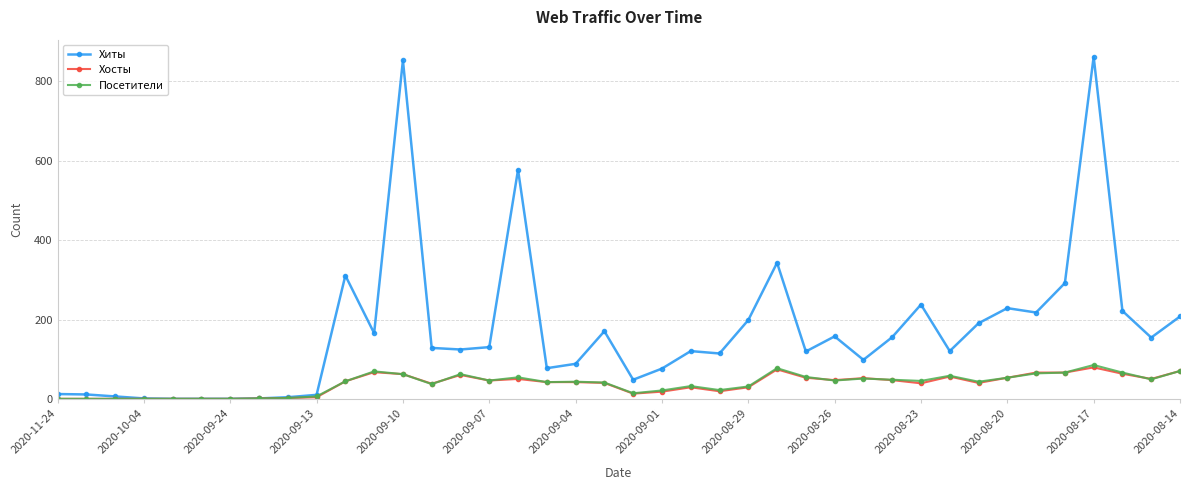

True or false: Хосты has more than 0 points higher than both neighbors.

True